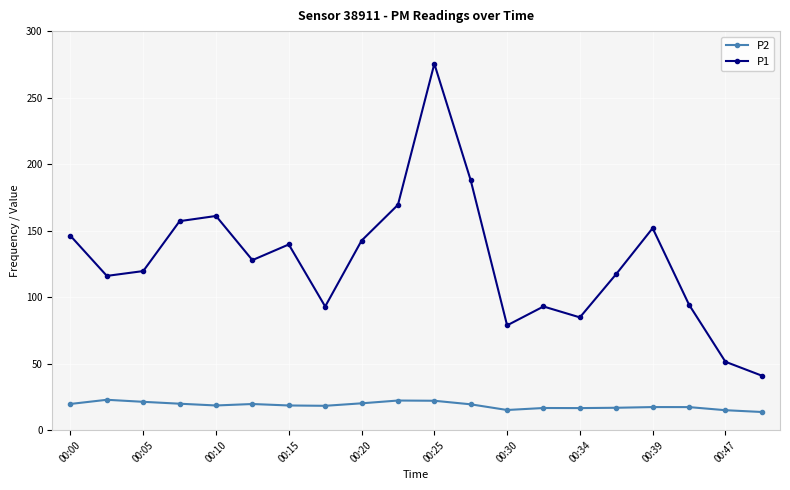

What is the difference between the maximum and minimum values in the P2 series?

9.2